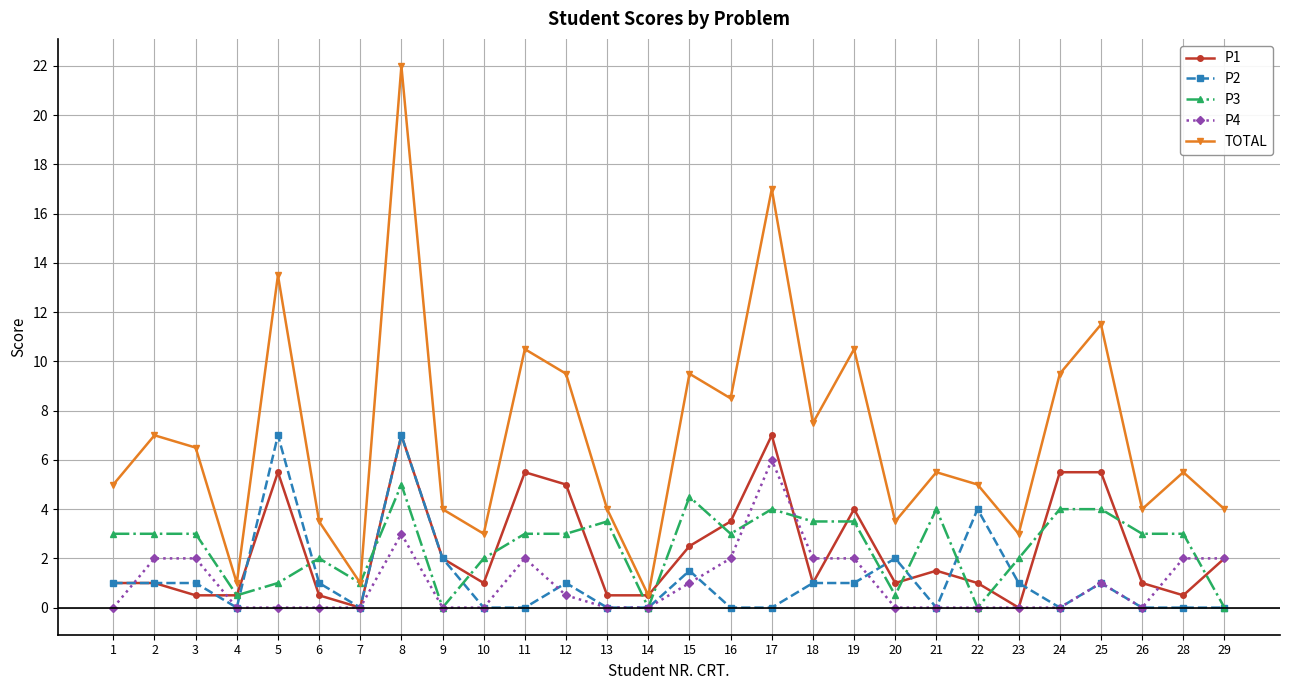

The P1 series shows 7.0 at 17. True or false?

True